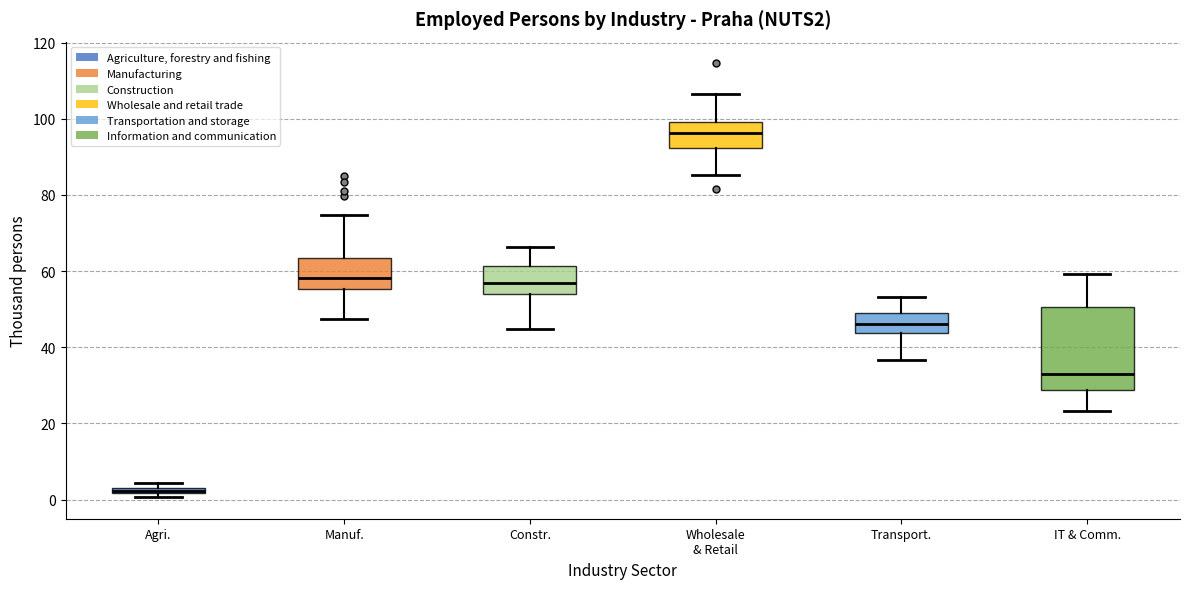

Comparing the boxes themselves (not the whiskers), which one is the tallest?

IT & Comm.